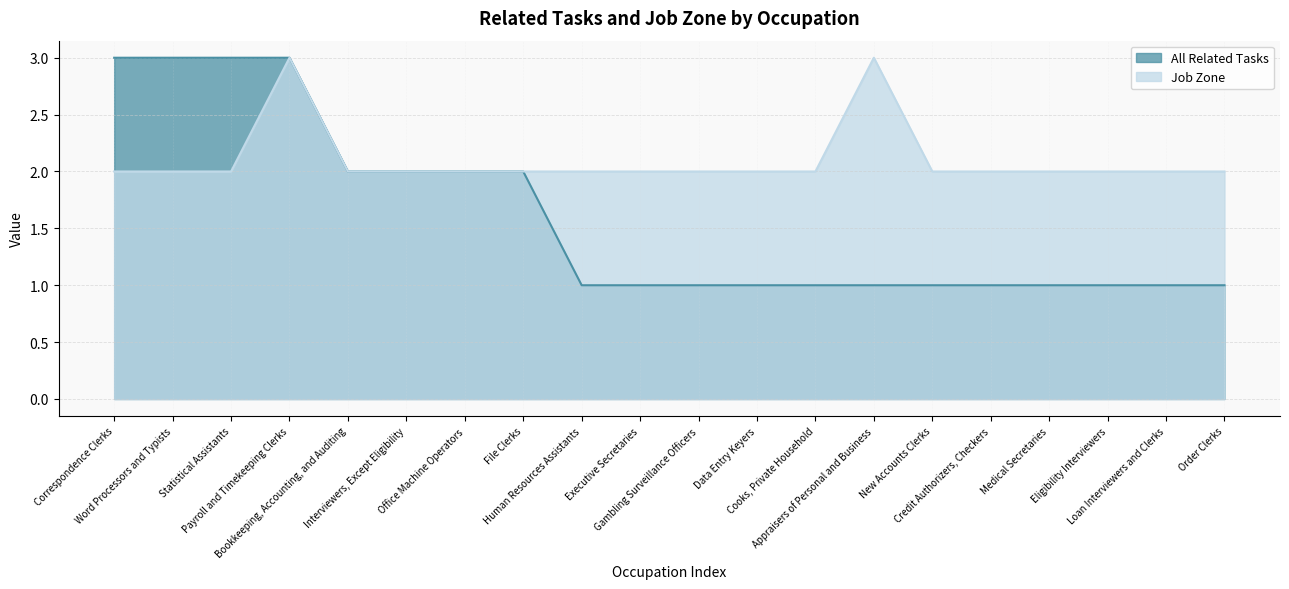

What position from the right is Statistical Assistants?

18